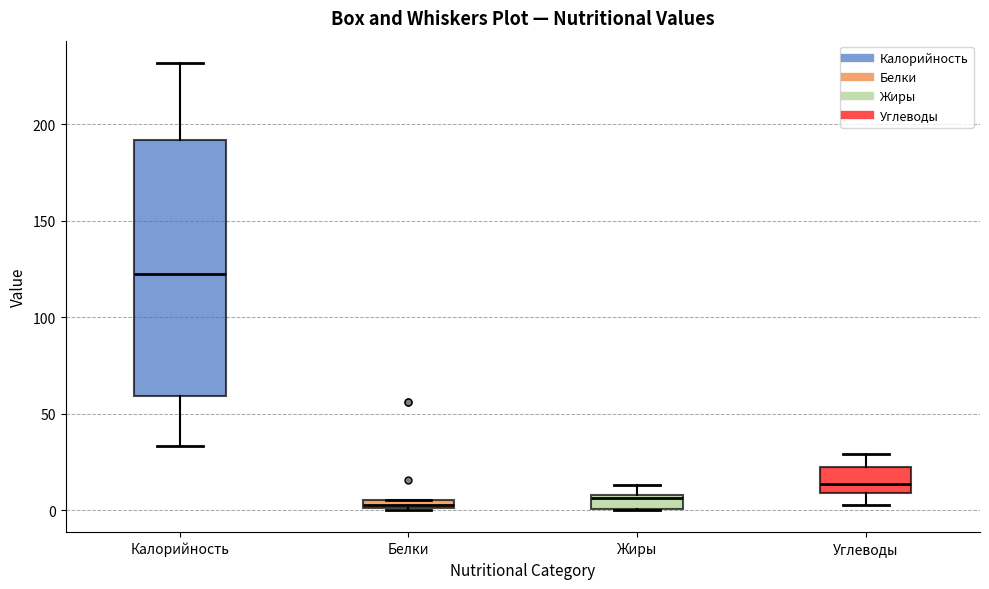

Which box has the highest median line?

Калорийность